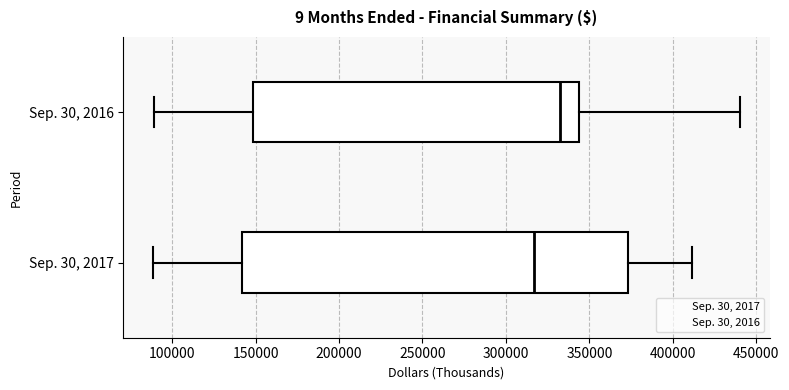

Reading bottom to top, transcribe this box plot: for each box, give where its median line is, the range the box spans, and where its two whiskers end, as read against the x-axis. The values are not printed on the chart, so give them approximately, as read against the axis.

Sep. 30, 2017: median 315000, box 140000 to 375000, whiskers 90000 to 410000
Sep. 30, 2016: median 330000, box 150000 to 345000, whiskers 90000 to 440000